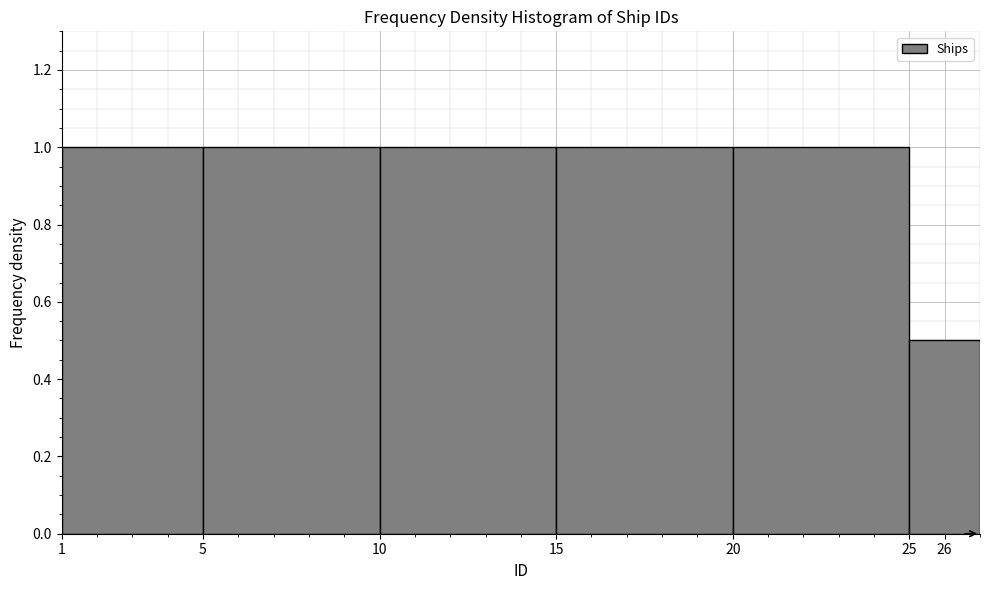

Reading left to right, transcribe this chart: for each bar, give the range it covers on the x-axis and its height. The values are not printed on the chart, so give them approximately, as read against the axis.

1 to 5: 1.0
5 to 10: 1.0
10 to 15: 1.0
15 to 20: 1.0
20 to 25: 1.0
25 to 27: 0.5